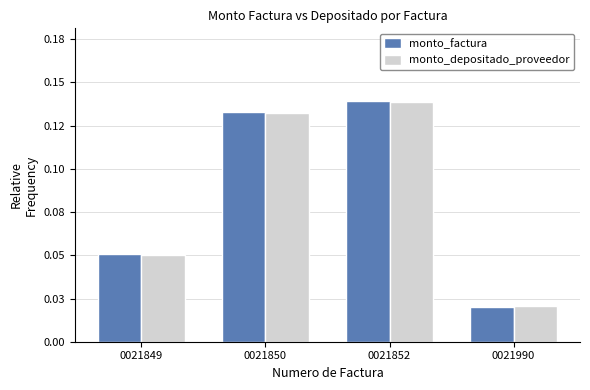

Are the bars horizontal?

No